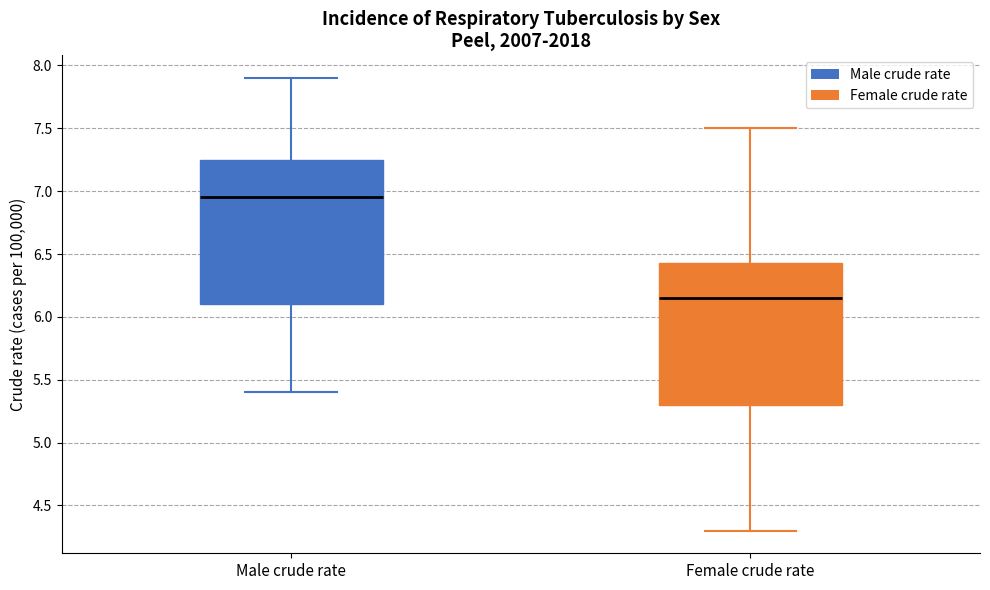

Reading left to right, read every box against the y-axis: the position of its median line, the range the box covers, and the ends of its whiskers. The values are not printed on the chart, so give them approximately, as read against the axis.

Male crude rate: median 6.95, box 6.10 to 7.25, whiskers 5.40 to 7.90
Female crude rate: median 6.15, box 5.30 to 6.45, whiskers 4.30 to 7.50